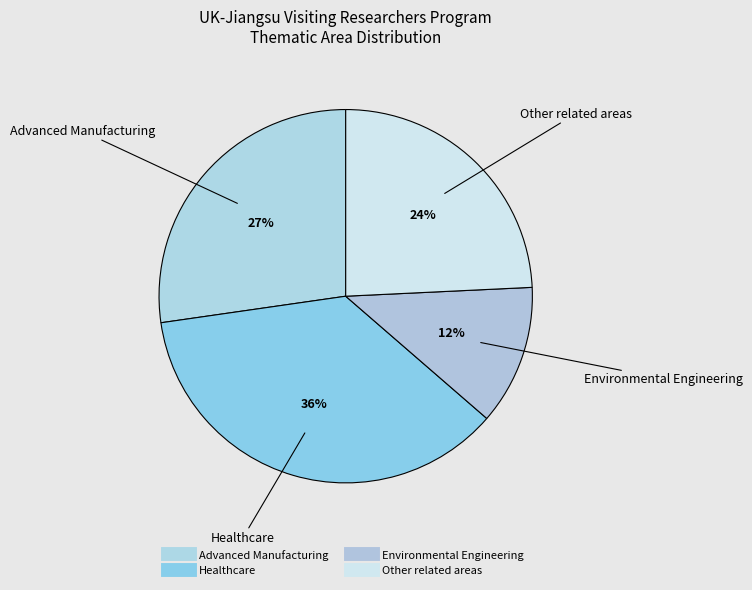

What percentage is the Healthcare slice, to the nearest percent?

36%